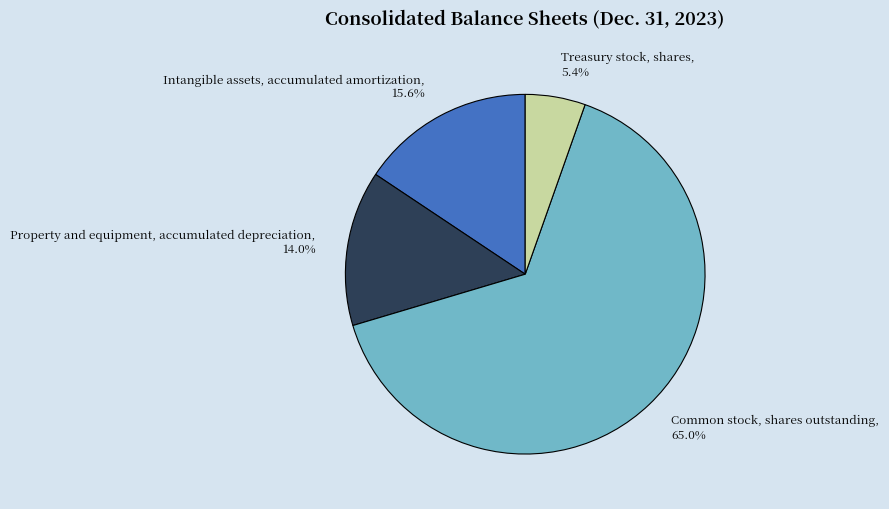

To the nearest percent, what is the average slice percentage?

25%